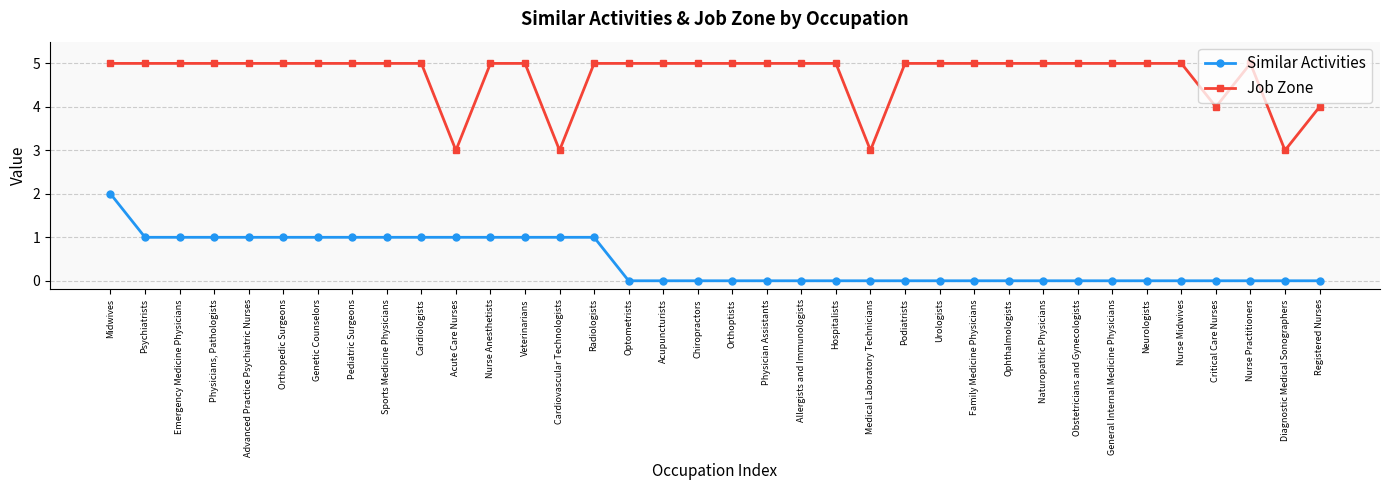

What is the lowest value of the Job Zone series?

3